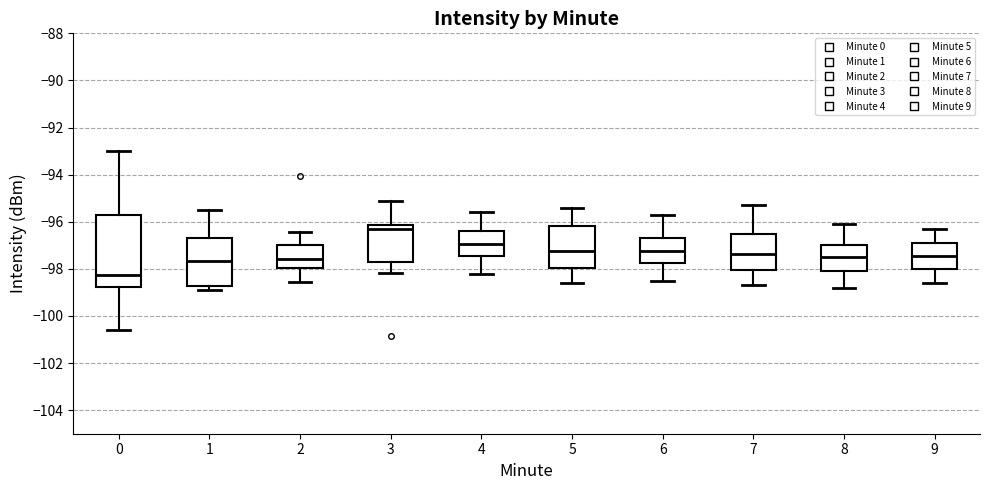

Reading left to right, transcribe this box plot: for each box, give where its median line is, the range the box spans, and where its two whiskers end, as read against the y-axis. The values are not printed on the chart, so give them approximately, as read against the axis.

0: median -98.2, box -98.8 to -95.8, whiskers -100.6 to -93.0
1: median -97.6, box -98.8 to -96.6, whiskers -98.8 (just below the box's lower edge) to -95.4
2: median -97.6, box -98.0 to -97.0, whiskers -98.6 to -96.4
3: median -96.4, box -97.8 to -96.2, whiskers -98.2 to -95.0
4: median -97.0, box -97.4 to -96.4, whiskers -98.2 to -95.6
5: median -97.2, box -98.0 to -96.2, whiskers -98.6 to -95.4
6: median -97.2, box -97.8 to -96.6, whiskers -98.4 to -95.6
7: median -97.4, box -98.0 to -96.4, whiskers -98.6 to -95.2
8: median -97.4, box -98.0 to -97.0, whiskers -98.8 to -96.0
9: median -97.4, box -98.0 to -96.8, whiskers -98.6 to -96.2